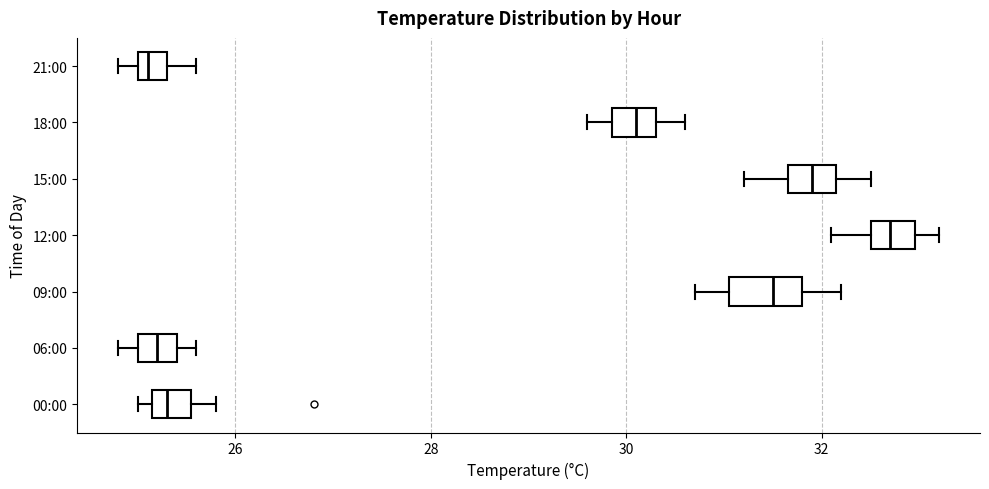

Which box is the widest, from its left edge to its right edge?

09:00